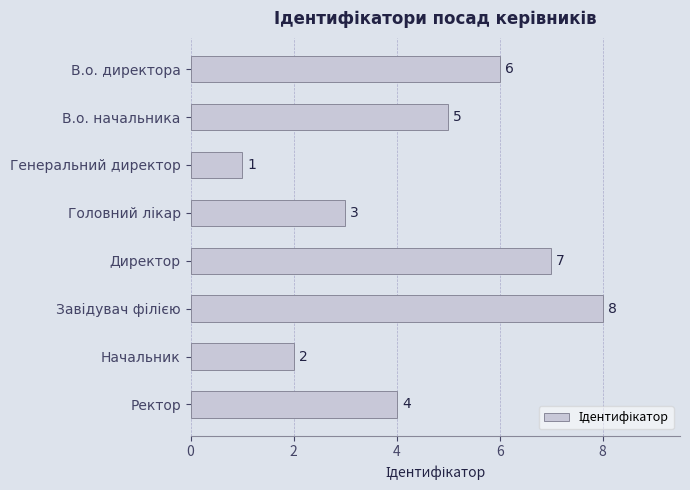

What is the ratio of the value at В.о. директора to the value at Начальник?

3.0